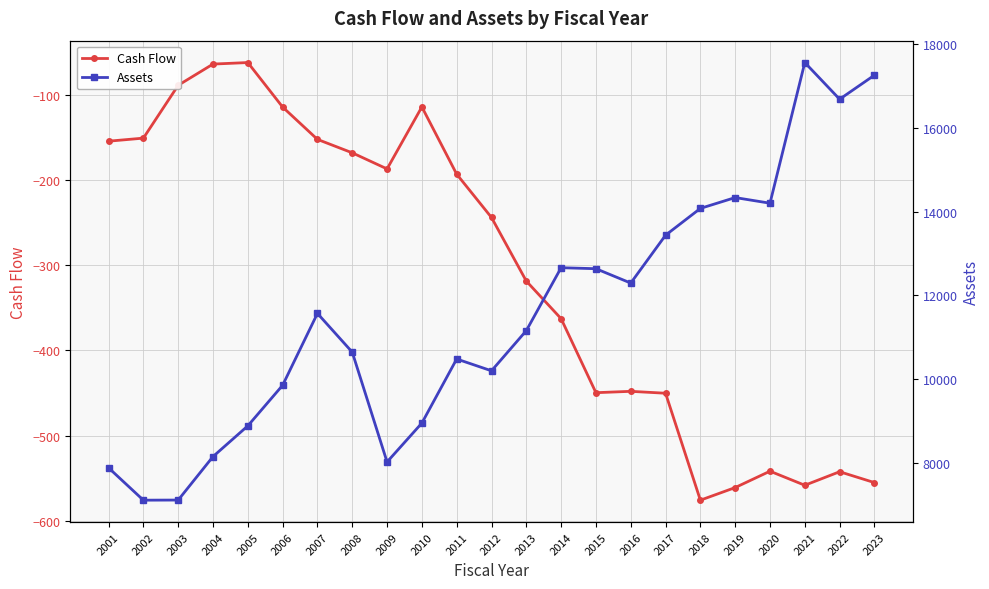

List the labels in order of Cash Flow value, smallest first.

2018, 2019, 2021, 2023, 2022, 2020, 2017, 2015, 2016, 2014, 2013, 2012, 2011, 2009, 2008, 2001, 2007, 2002, 2006, 2010, 2003, 2004, 2005